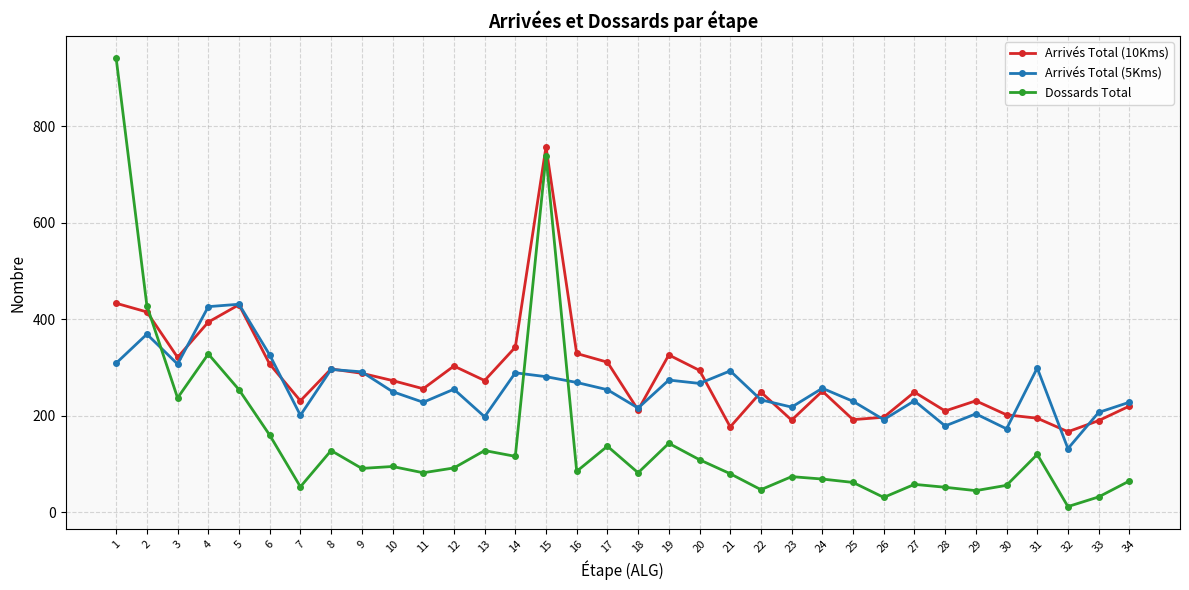

At which category does the chart reach its peak across all series?

1